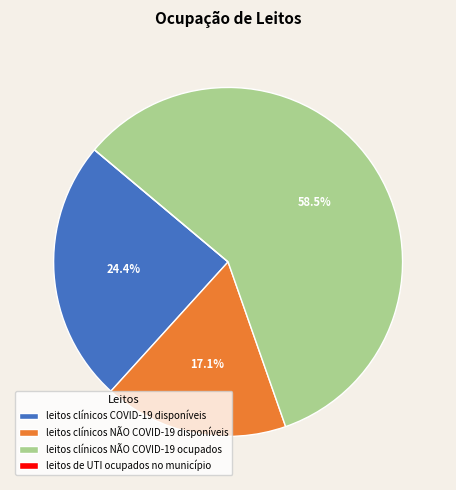

To the nearest percent, what is the difference between the leitos clínicos NÃO COVID-19 disponíveis and leitos clínicos COVID-19 disponíveis slice percentages?

7%